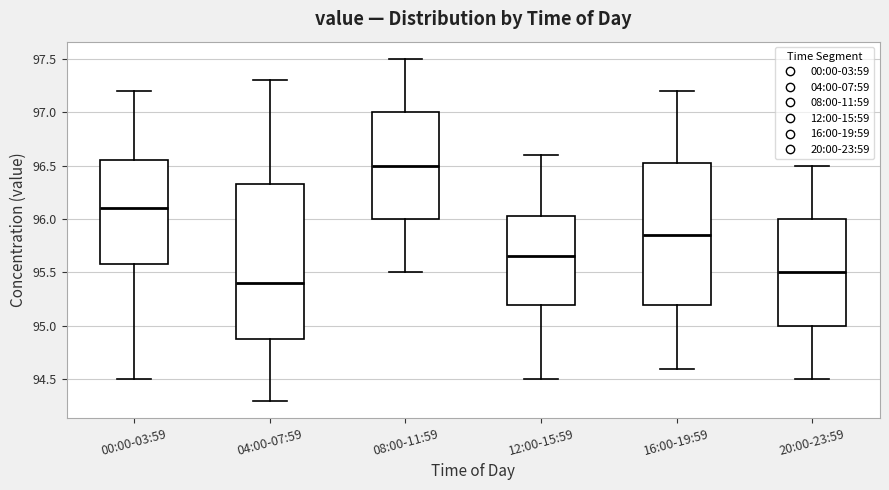

Reading left to right, read every box against the y-axis: the position of its median line, the range the box covers, and the ends of its whiskers. The values are not printed on the chart, so give them approximately, as read against the axis.

00:00-03:59: median 96.10, box 95.60 to 96.55, whiskers 94.50 to 97.20
04:00-07:59: median 95.40, box 94.90 to 96.35, whiskers 94.30 to 97.30
08:00-11:59: median 96.50, box 96.00 to 97.00, whiskers 95.50 to 97.50
12:00-15:59: median 95.65, box 95.20 to 96.05, whiskers 94.50 to 96.60
16:00-19:59: median 95.85, box 95.20 to 96.55, whiskers 94.60 to 97.20
20:00-23:59: median 95.50, box 95.00 to 96.00, whiskers 94.50 to 96.50